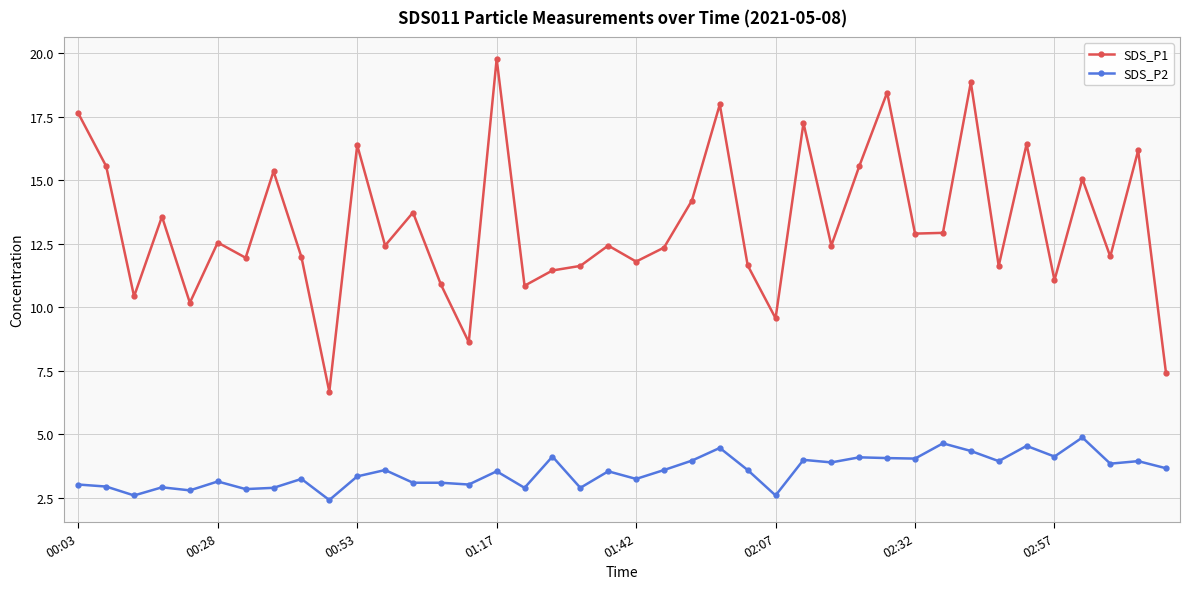

What is the lowest value of the SDS_P1 series?

6.7